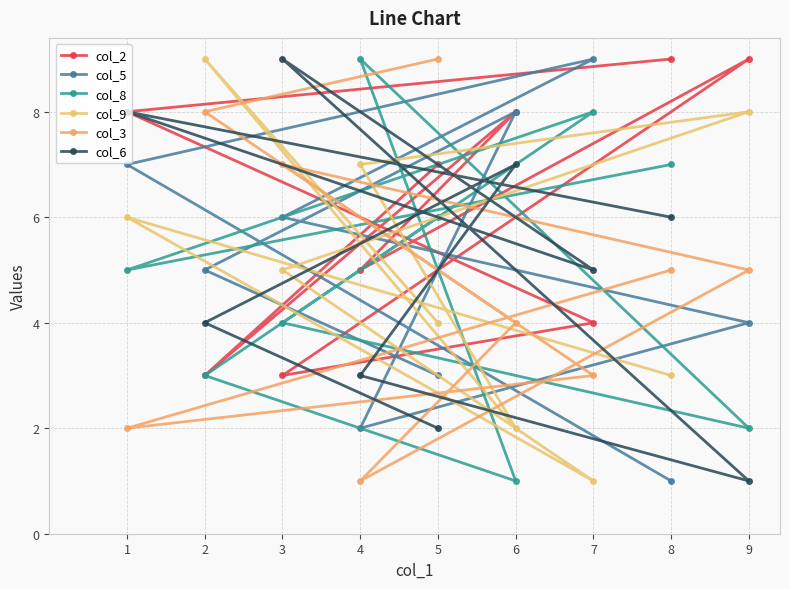

How many interior local peaks does the col_5 series have?

2